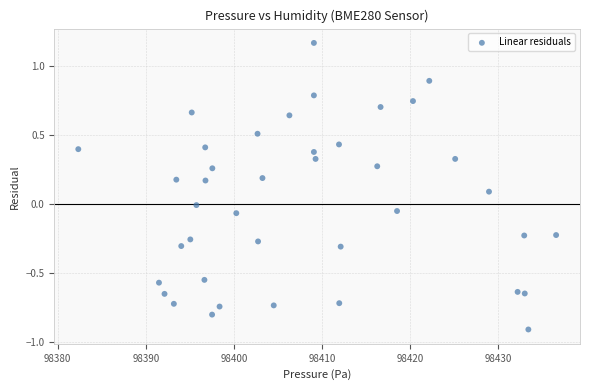

What is the range of Y values (max minus min)?

2.1